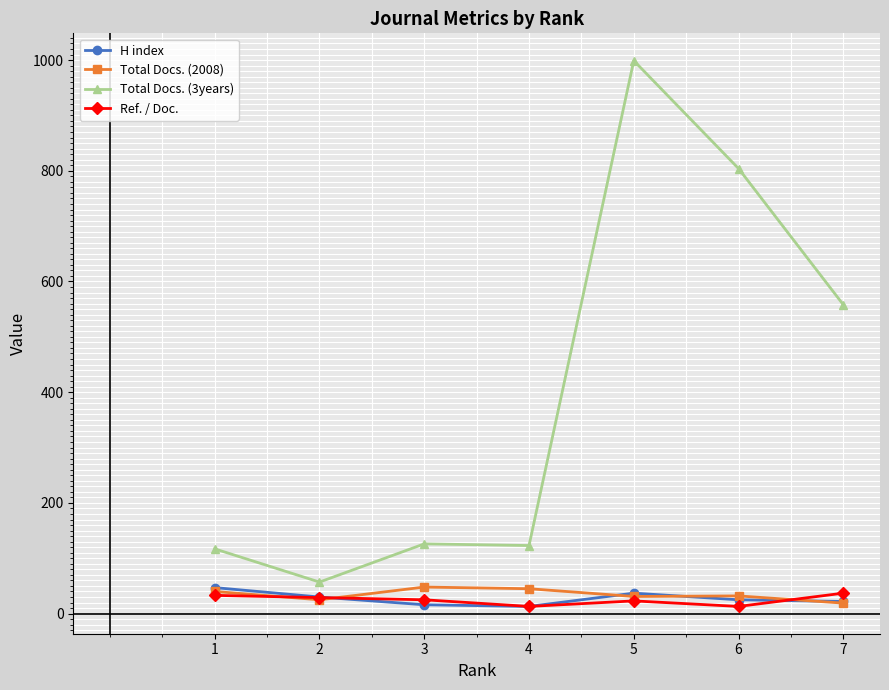

The Total Docs. (3years) series shows 126 at 3. True or false?

True